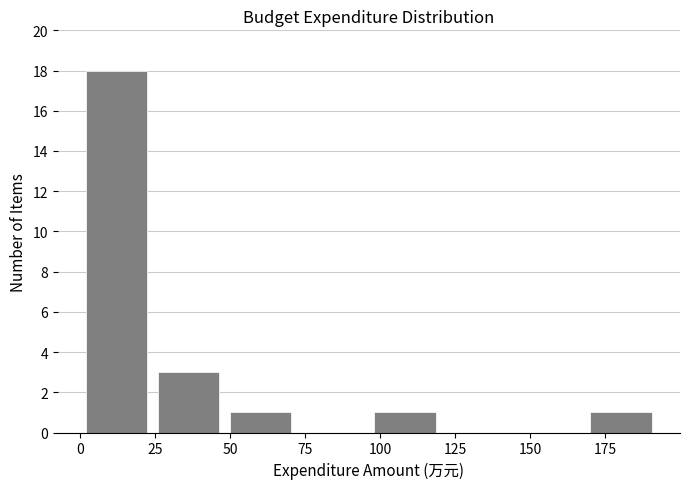

Reading left to right, list every bar in this chart as the range it spans on the x-axis followed by its height. Neither the bar edges nor the heights are printed on the chart, so give them approximately, as read against the axes.

0 to 25: 18
25 to 50: 3
50 to 70: 1
70 to 95: 0
95 to 120: 1
120 to 145: 0
145 to 170: 0
170 to 190: 1